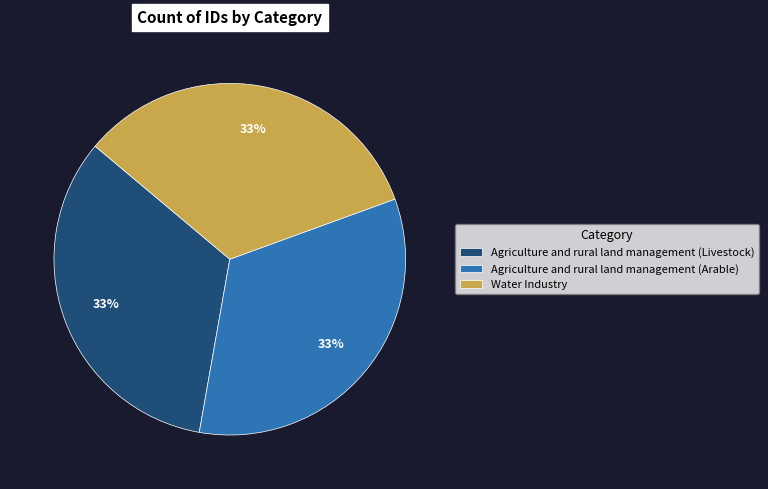

Does any single category account for the majority?

No